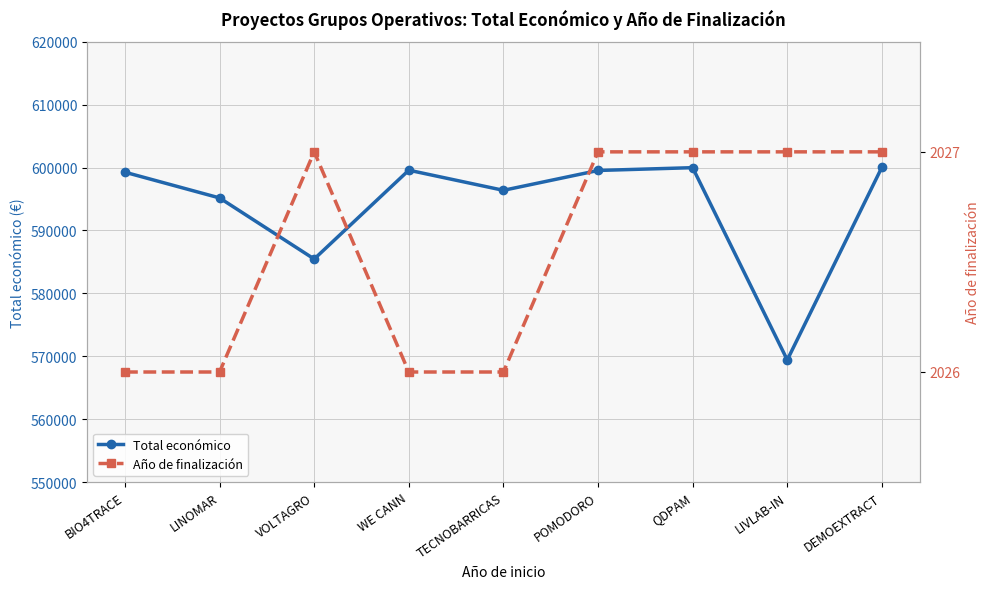

What is the label of the 6th point from the right?

WE CANN